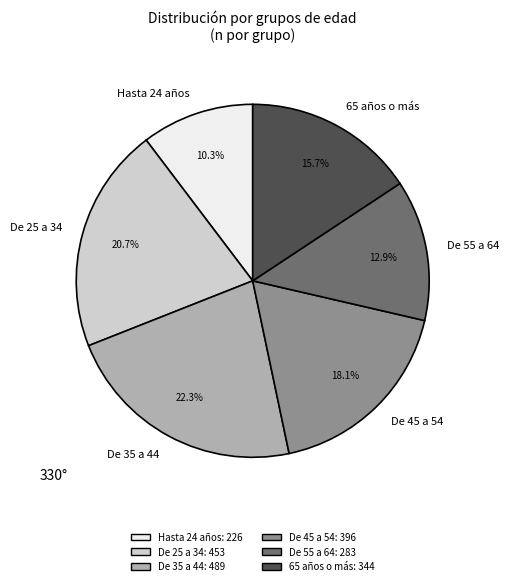

Does De 45 a 54 account for over 50% of the chart?

No